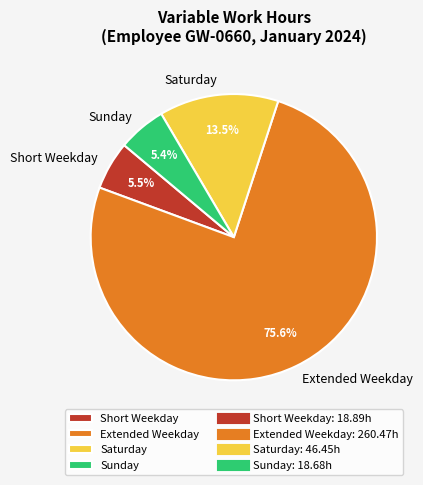

To the nearest percent, what is the difference between the largest and smallest slice percentages?

70%